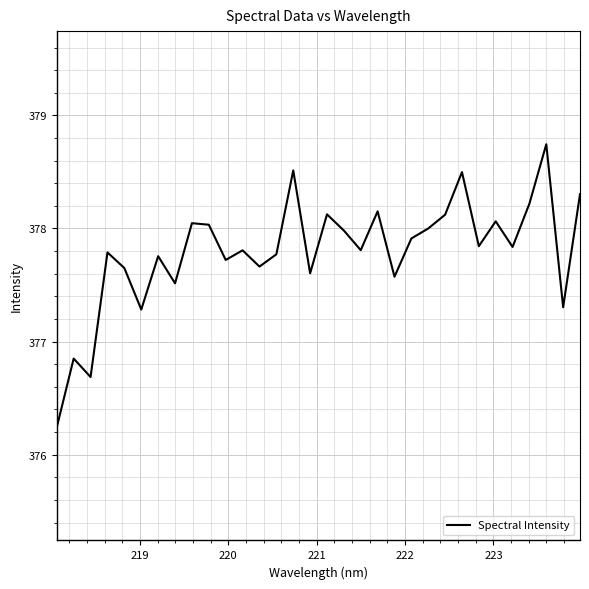

What is the difference between the maximum and minimum values?

2.5